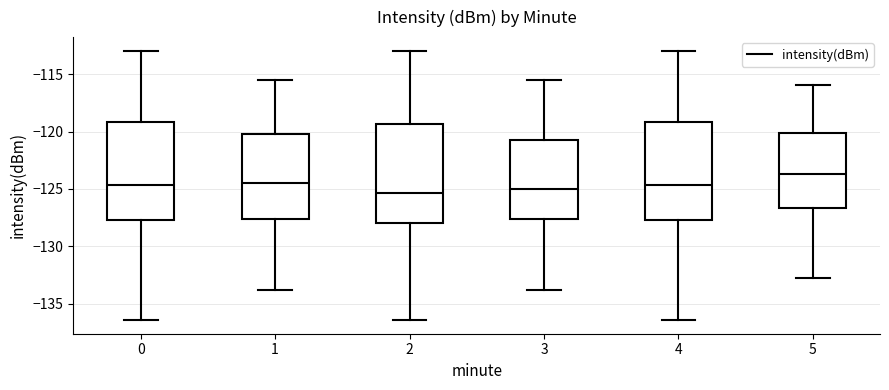

Reading left to right, read every box against the y-axis: the position of its median line, the range the box covers, and the ends of its whiskers. The values are not printed on the chart, so give them approximately, as read against the axis.

0: median -124.5, box -127.5 to -119.0, whiskers -136.5 to -113.0
1: median -124.5, box -127.5 to -120.0, whiskers -134.0 to -115.5
2: median -125.5, box -128.0 to -119.5, whiskers -136.5 to -113.0
3: median -125.0, box -127.5 to -121.0, whiskers -134.0 to -115.5
4: median -124.5, box -127.5 to -119.0, whiskers -136.5 to -113.0
5: median -123.5, box -126.5 to -120.0, whiskers -133.0 to -116.0